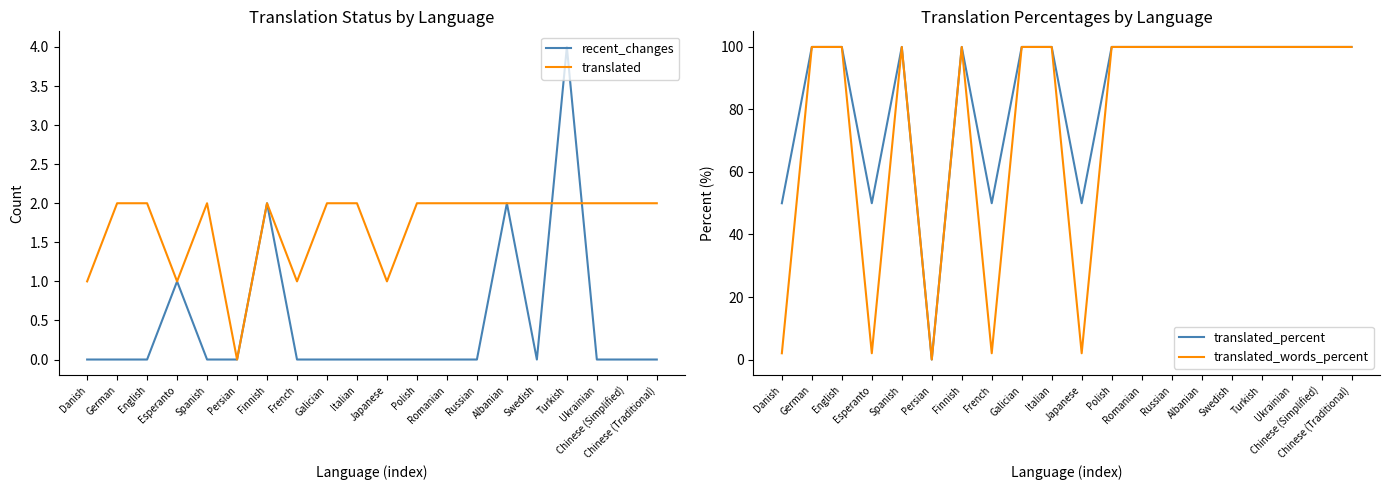

What are all the series names shown in the legend?

recent_changes, translated, translated_percent, translated_words_percent